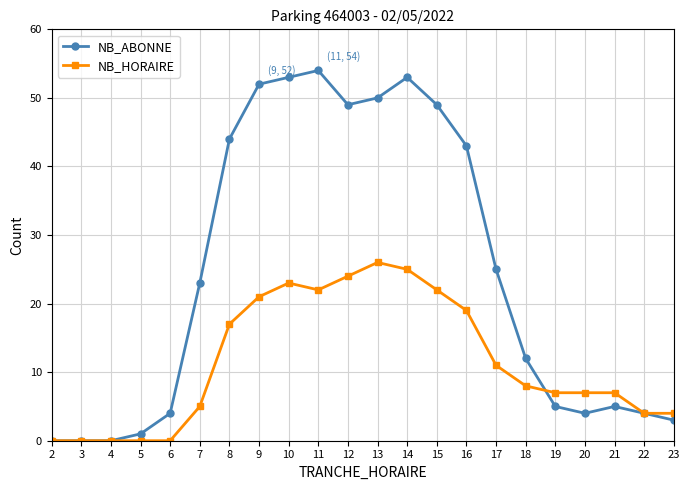

Which series has the largest total across all categories?

NB_ABONNE